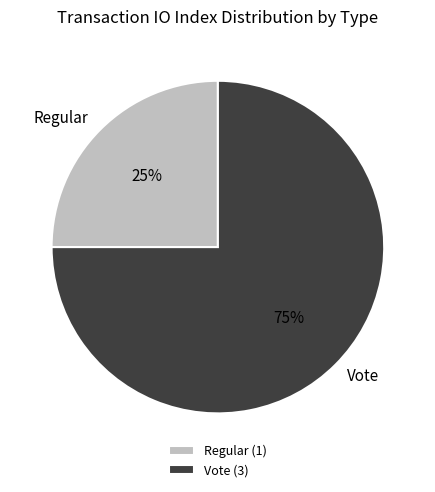

Which slice is the smallest?

Regular